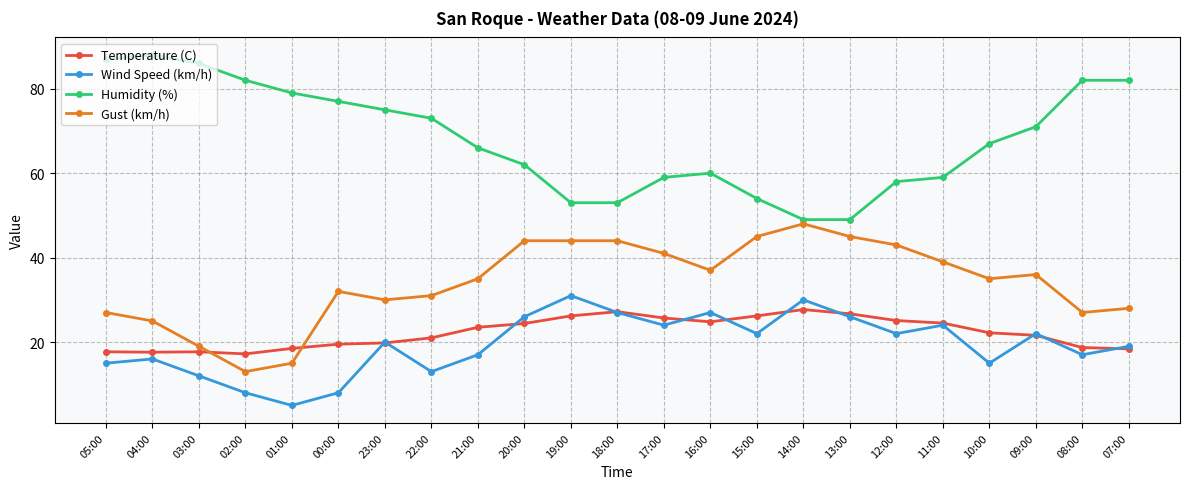

True or false: Humidity (%) and Temperature (C) cross at least once.

False